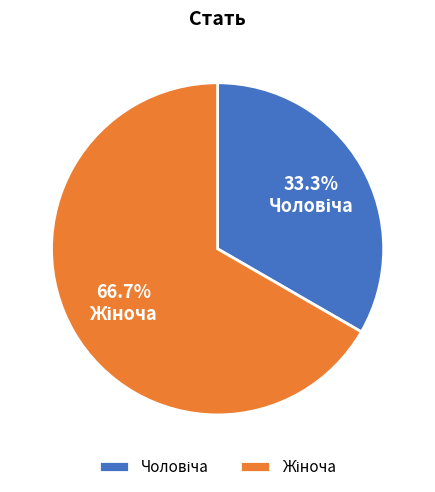

Does any single category account for the majority?

Yes